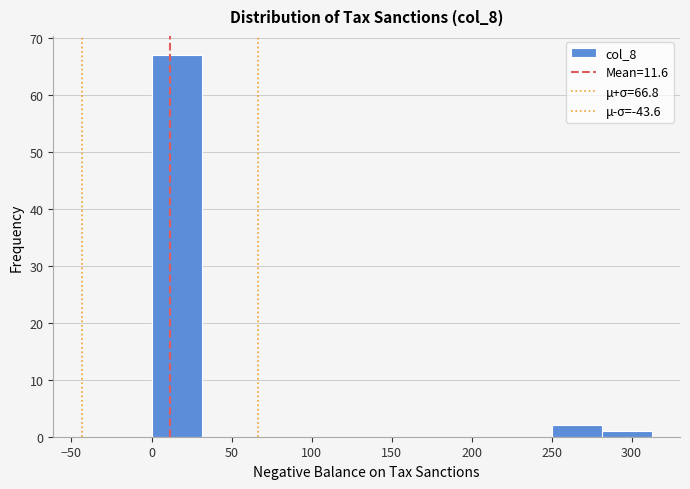

Over which range of the x-axis is the bar tallest?

0 to 30